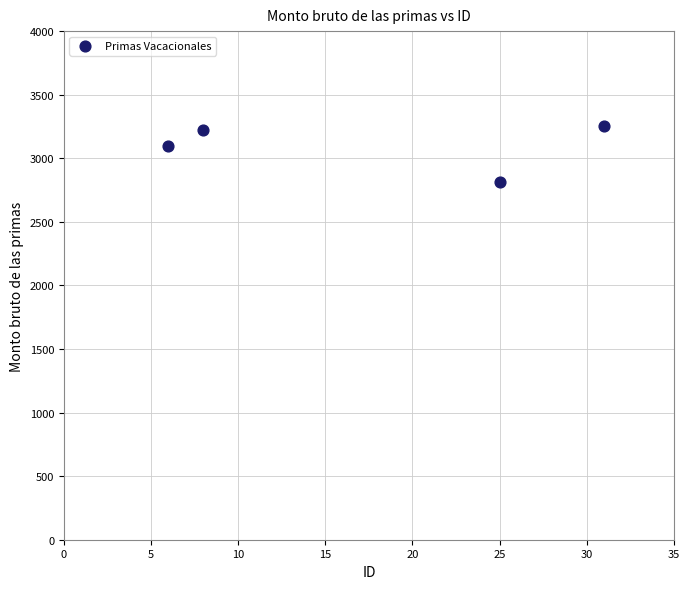

What Y value in the scatter plot is closest to 3035?

3096.8